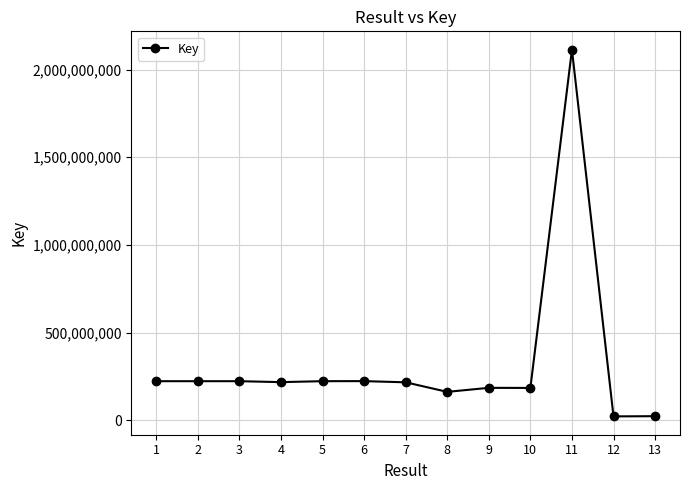

What is the average value?

325638795